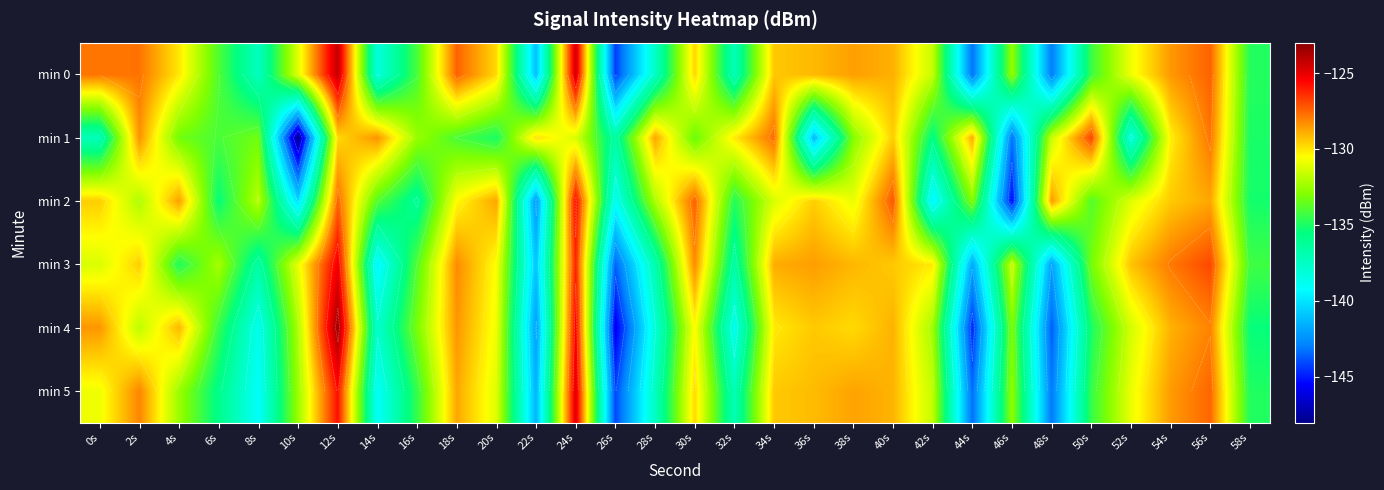

Which has a higher value, 24s or 40s?

24s